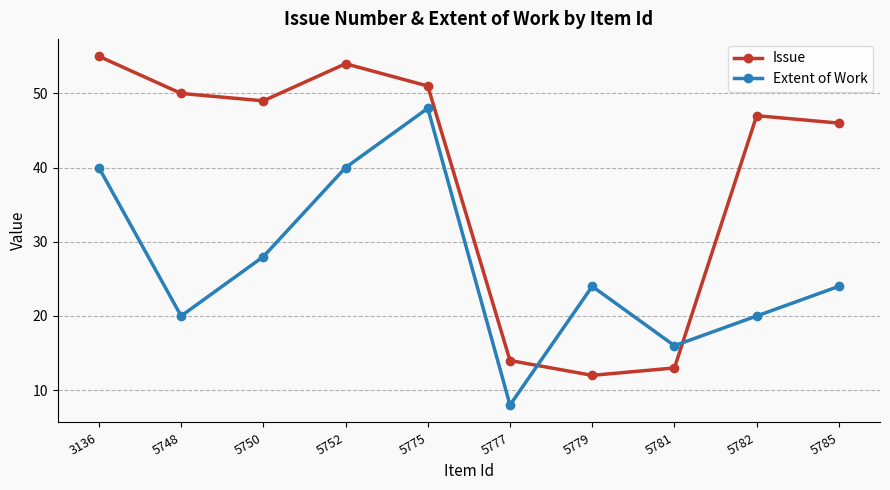

Which category has the highest value across all series?

3136